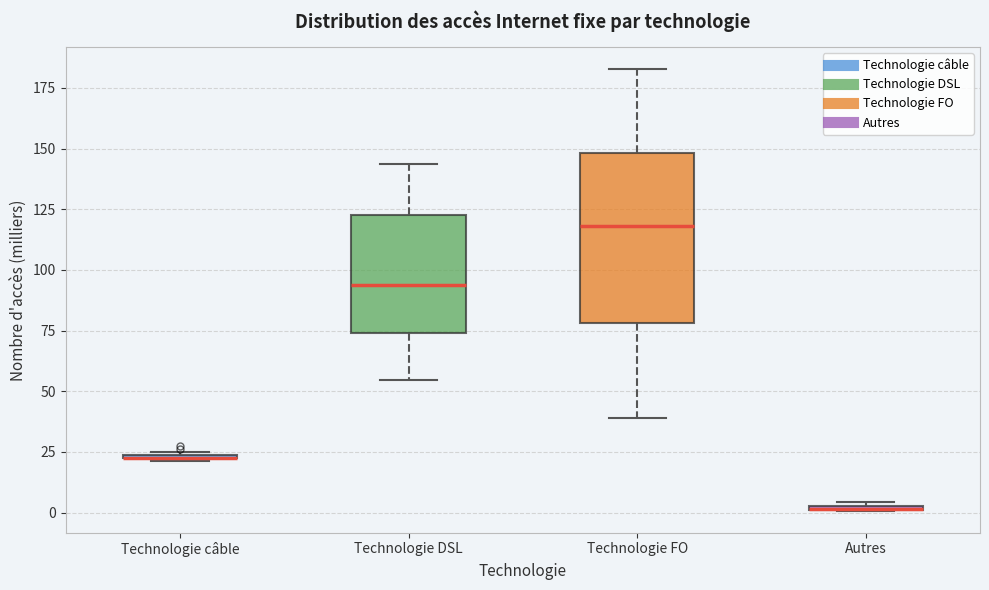

Which box is the tallest, from its lower edge to its upper edge?

Technologie FO